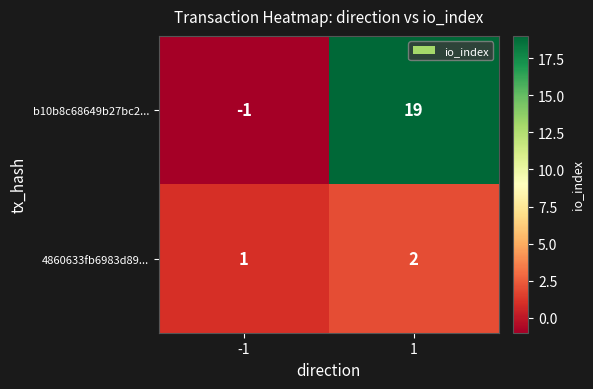

Rank the series at -1 from lowest to highest value.

b10b8c68649b27bc2..., 4860633fb6983d89...